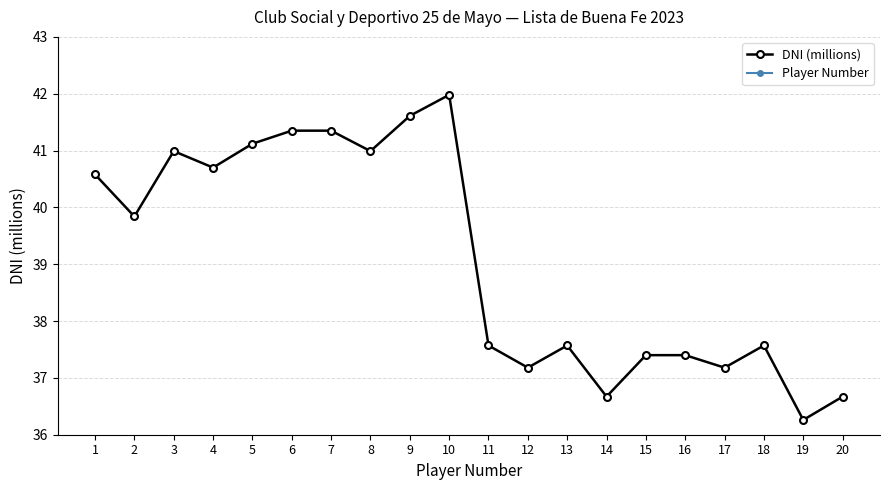

How many data points in Player Number are less than 11?

10